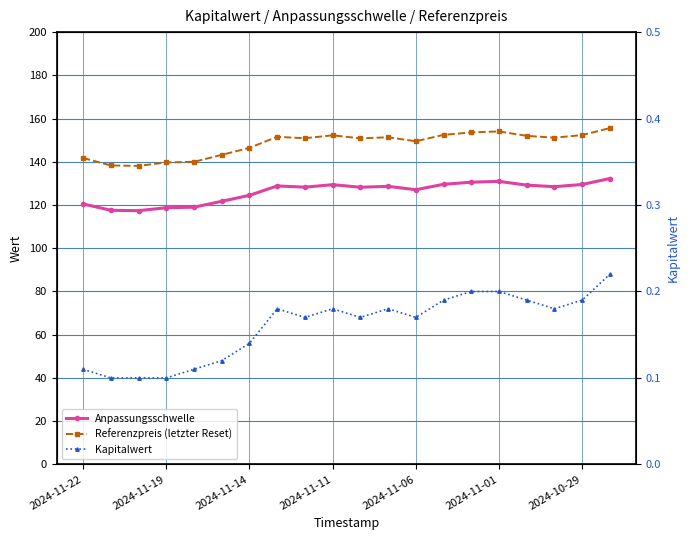

What is the maximum value for Referenzpreis (letzter Reset)?

155.6